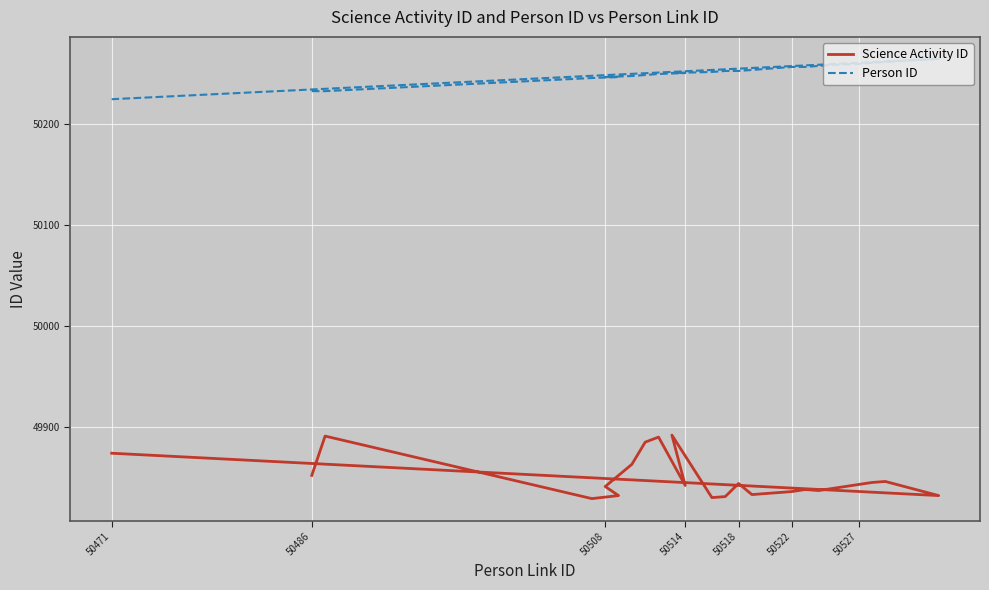

True or false: Science Activity ID has more than 0 points higher than both neighbors.

True